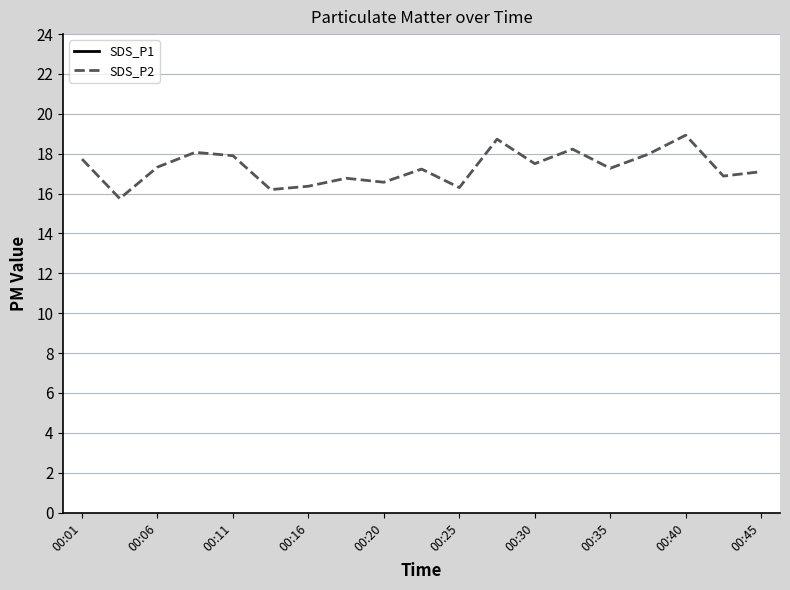

Which series has the largest total across all categories?

SDS_P1